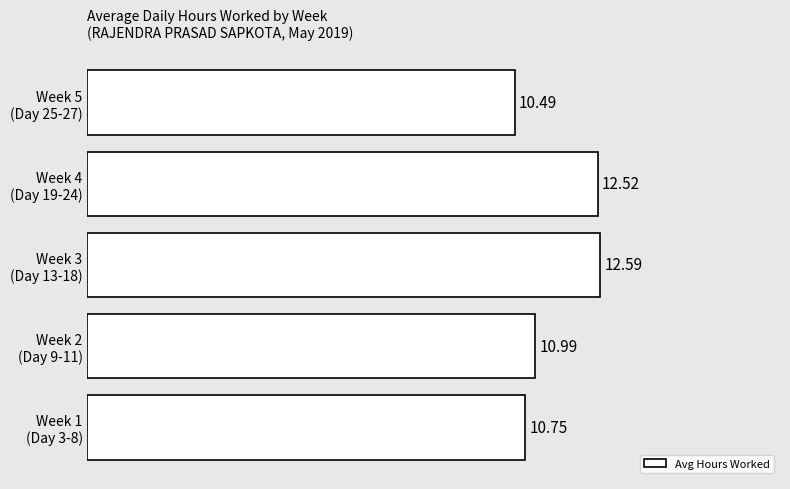

What is the difference between the second highest and second lowest values?

1.8